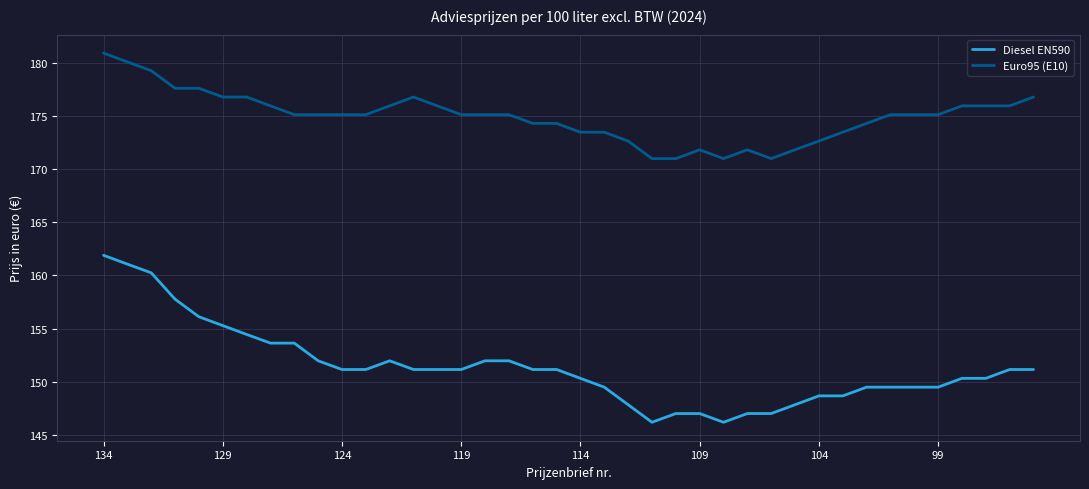

List the series in order of their peak value, lowest first.

Diesel EN590, Euro95 (E10)